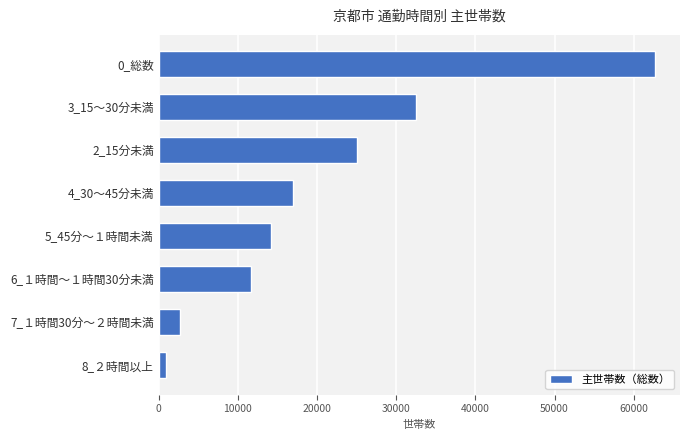

Which category has the lowest value across all series?

8_２時間以上